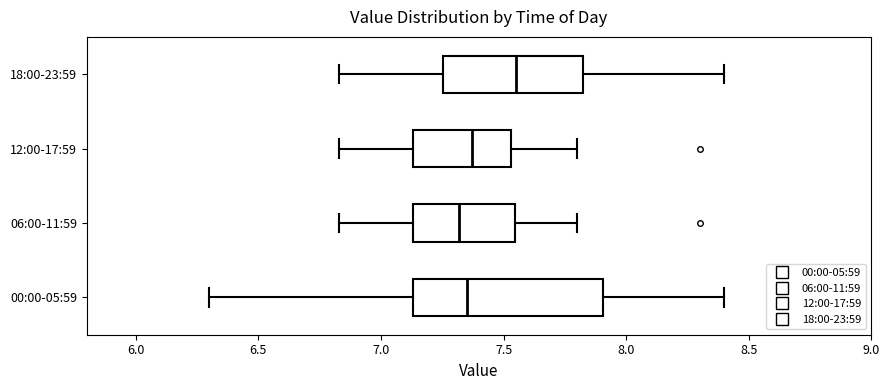

Where does the median line of the box for 12:00-17:59 sit on the x-axis? The values are not printed on the chart, so give them approximately, as read against the axis.

7.35